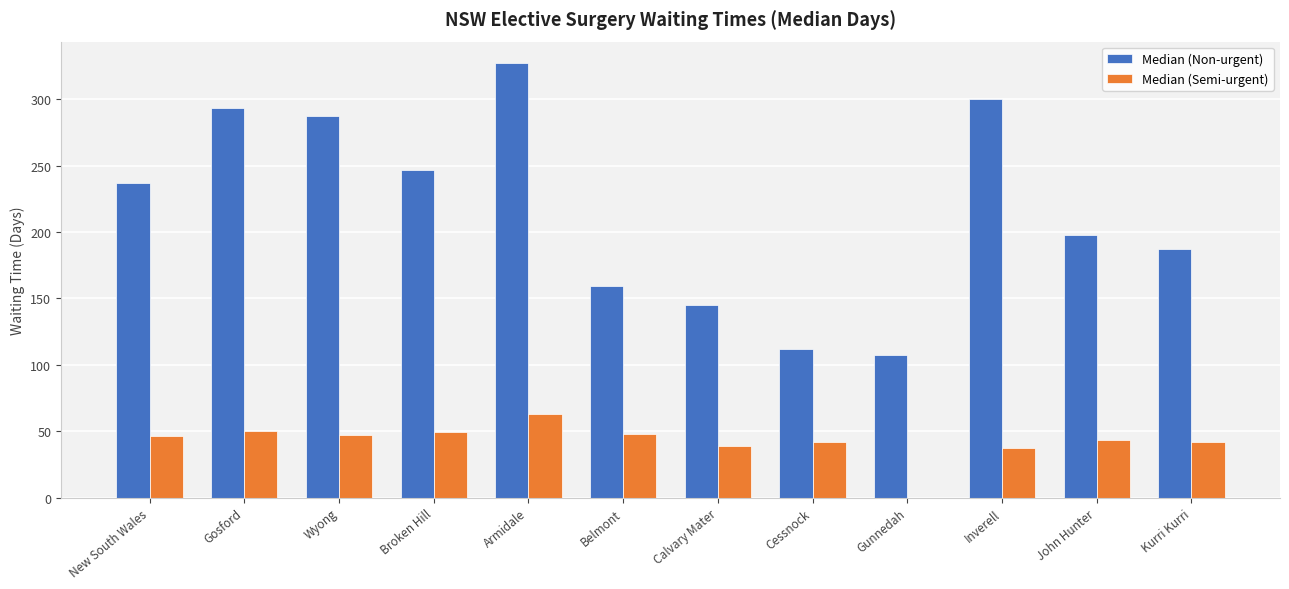

What are all the series names shown in the legend?

Median (Non-urgent), Median (Semi-urgent)